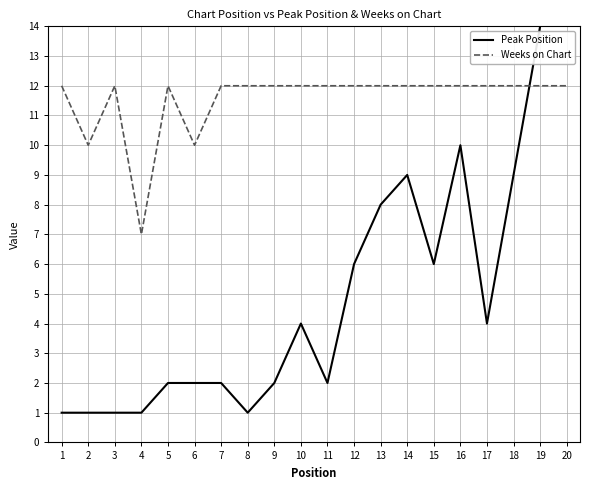

The value of Weeks on Chart at 8 is 19. True or false?

False